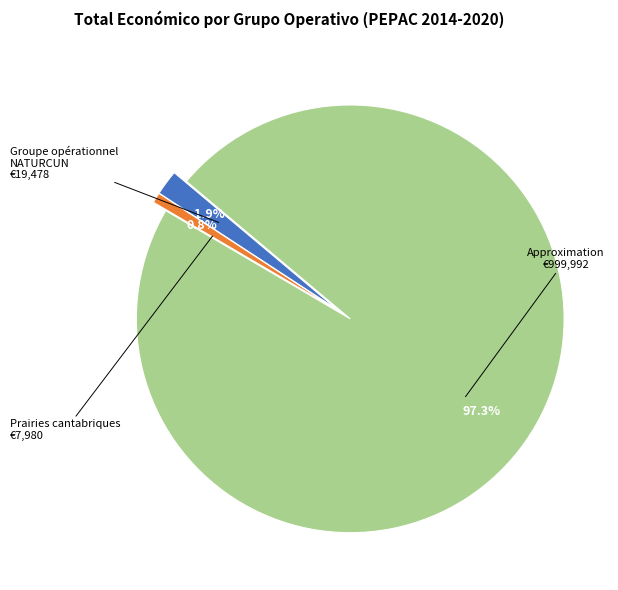

Does any single category account for the majority?

Yes